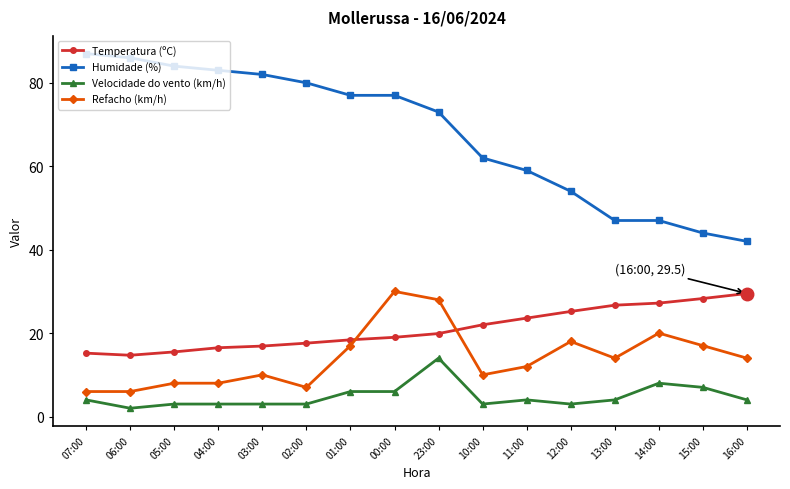

True or false: Humidade (%) has a value of 59.0 at 11:00.

True